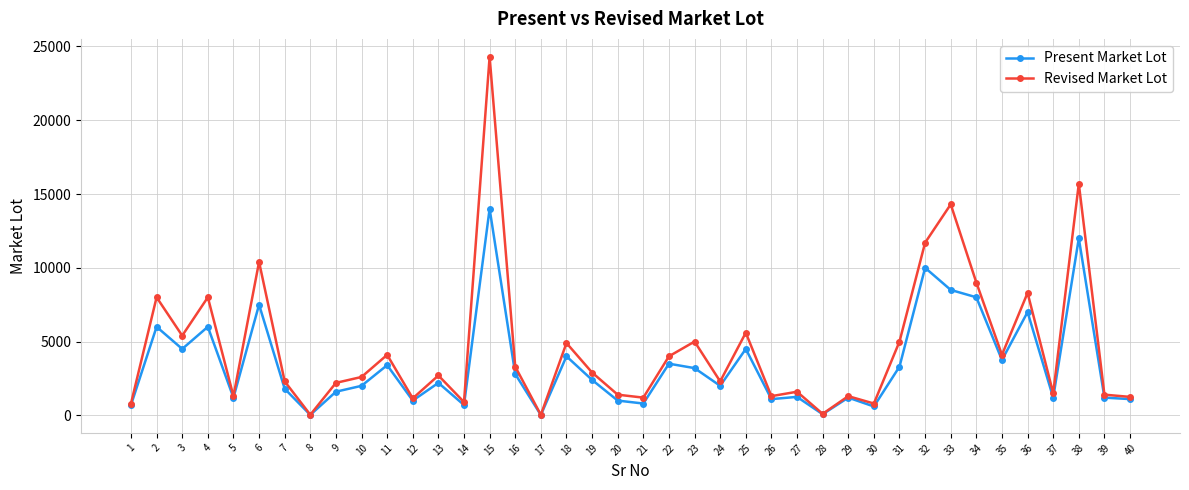

Rank the series at 9 from highest to lowest value.

Revised Market Lot, Present Market Lot